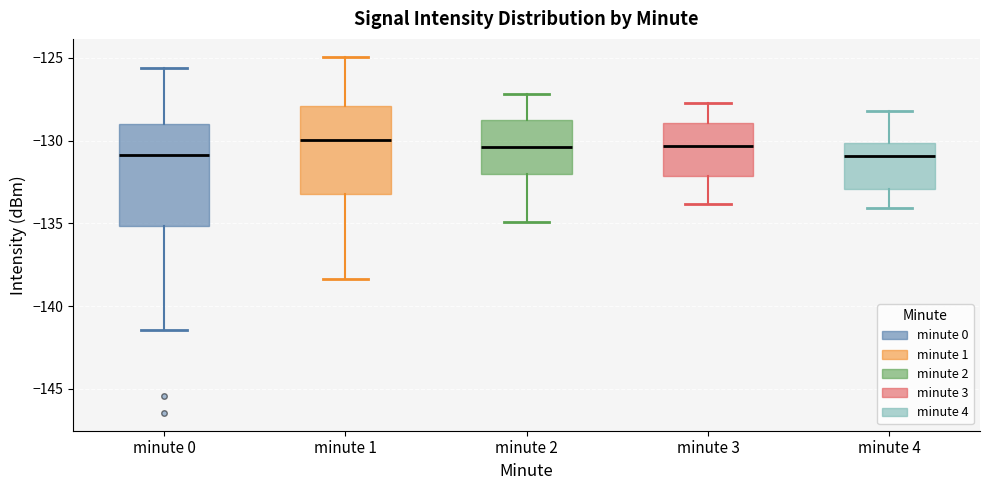

Where is the upper edge of the box for minute 1 on the y-axis? The values are not printed on the chart, so give them approximately, as read against the axis.

-128.0